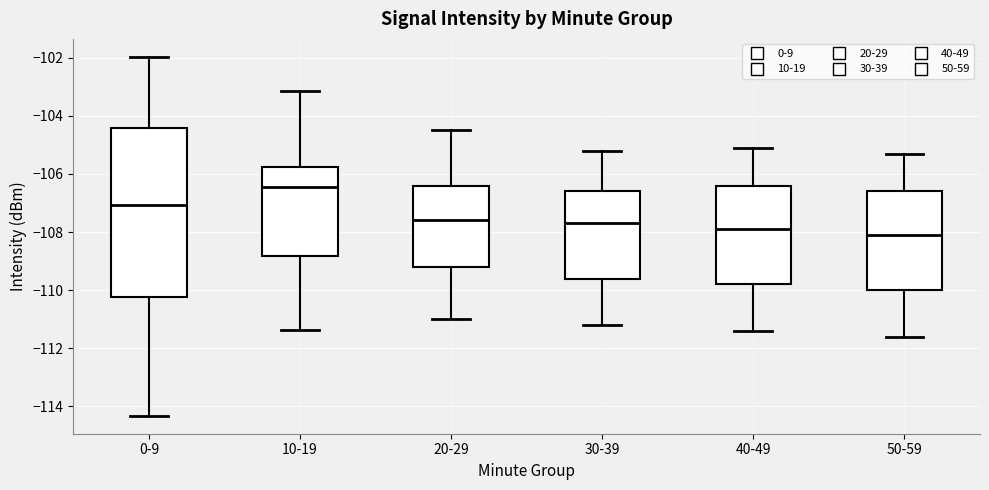

Where does the upper whisker of the box for 40-49 end on the y-axis? The values are not printed on the chart, so give them approximately, as read against the axis.

-105.2